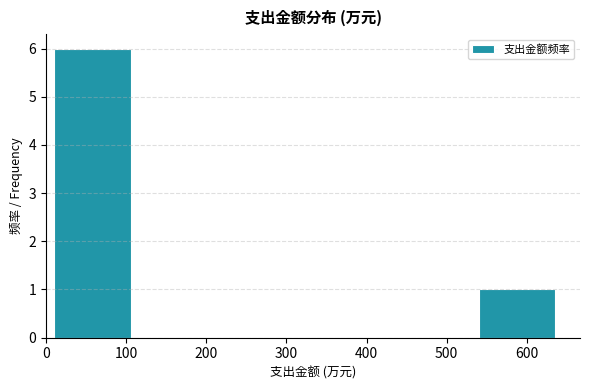

Over which range of the x-axis is the bar tallest?

10 to 110